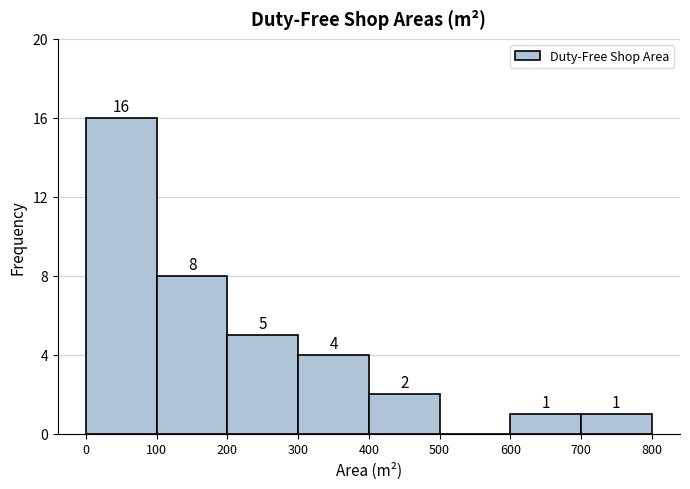

Which range on the x-axis has the tallest bar?

0 to 100